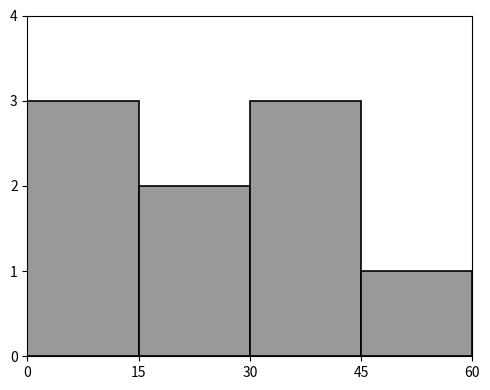

How tall is the bar that spans 15 to 30 on the x-axis? The values are not printed on the chart, so give them approximately, as read against the axis.

2